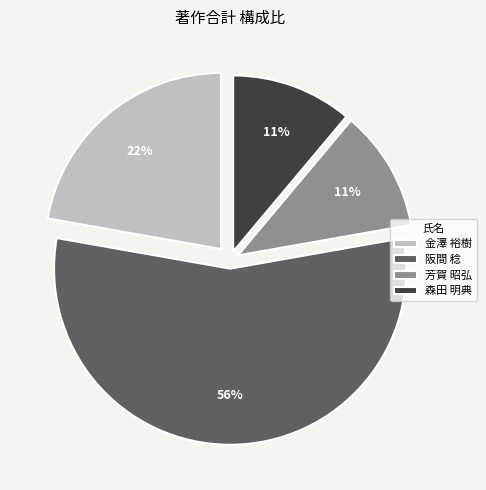

Is the sum of 森田 明典 and 阪間 稔 greater than half?

Yes